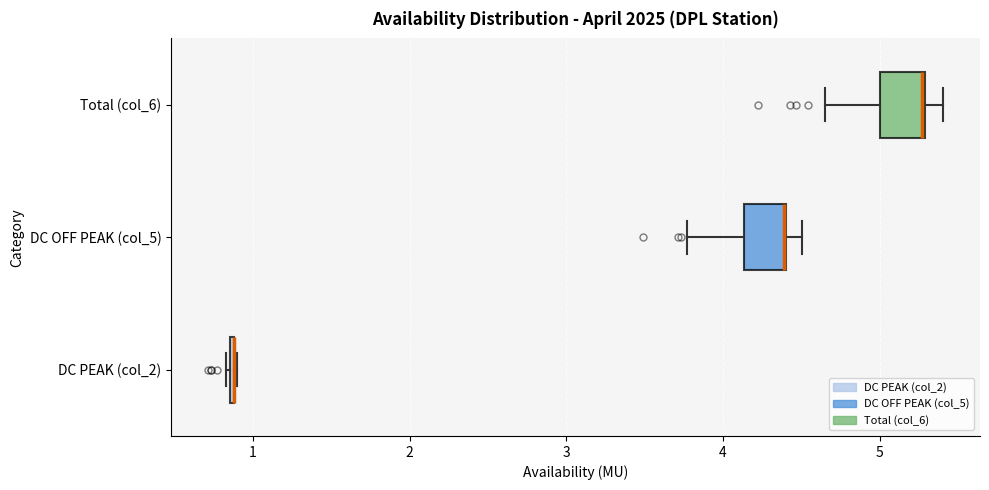

Reading bottom to top, read every box against the x-axis: the position of its median line, the range the box covers, and the ends of its whiskers. The values are not printed on the chart, so give them approximately, as read against the axis.

DC PEAK (col_2): box collapsed to a line at 0.9, whiskers 0.8 to 0.9
DC OFF PEAK (col_5): median 4.4 (drawn on the box's right edge), box 4.1 to 4.4, whiskers 3.8 to 4.5
Total (col_6): median 5.3 (drawn on the box's right edge), box 5.0 to 5.3, whiskers 4.7 to 5.4